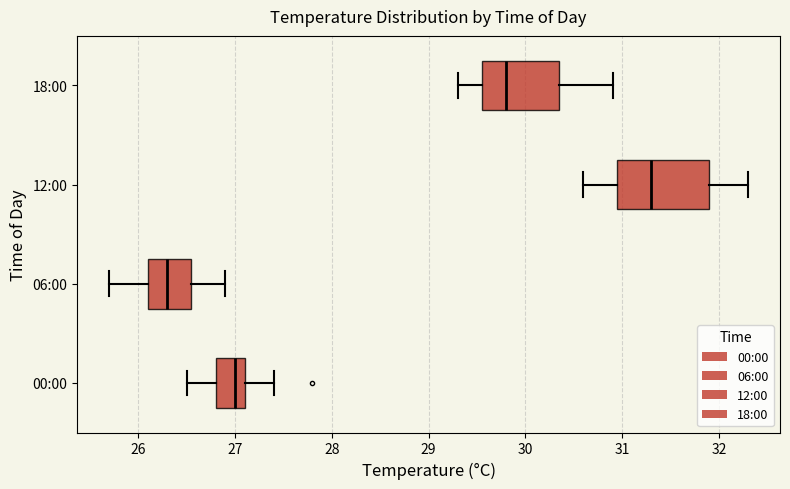

Reading bottom to top, transcribe this box plot: for each box, give where its median line is, the range the box spans, and where its two whiskers end, as read against the x-axis. The values are not printed on the chart, so give them approximately, as read against the axis.

00:00: median 27.0, box 26.8 to 27.1, whiskers 26.5 to 27.4
06:00: median 26.3, box 26.1 to 26.6, whiskers 25.7 to 26.9
12:00: median 31.3, box 31.0 to 31.9, whiskers 30.6 to 32.3
18:00: median 29.8, box 29.6 to 30.4, whiskers 29.3 to 30.9